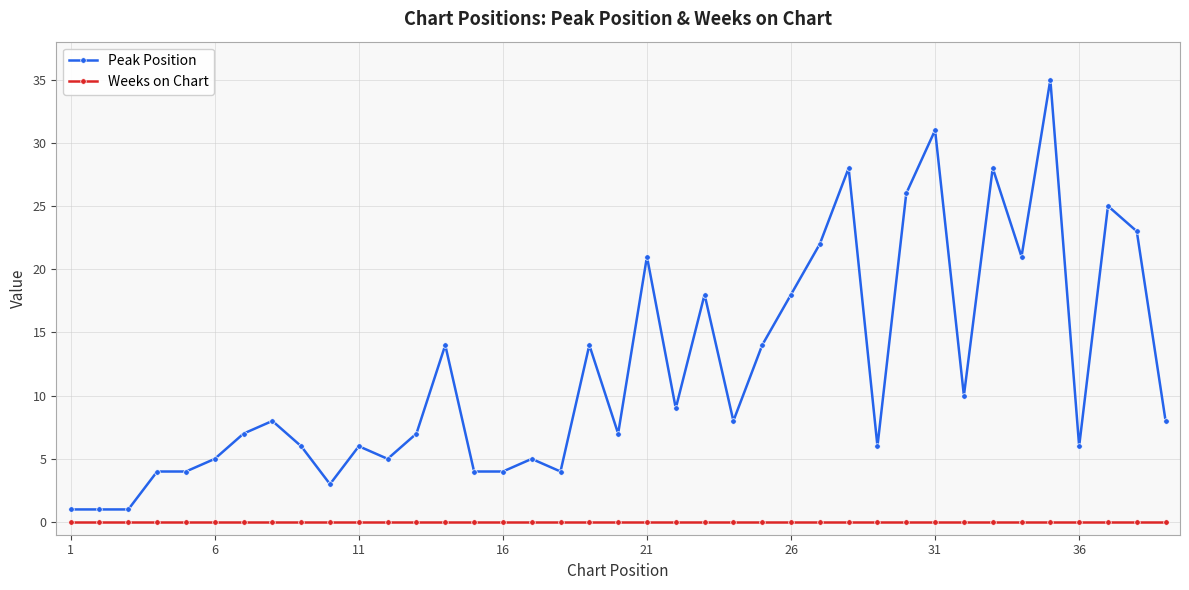

At how many categories does at least one series exceed 2?

36